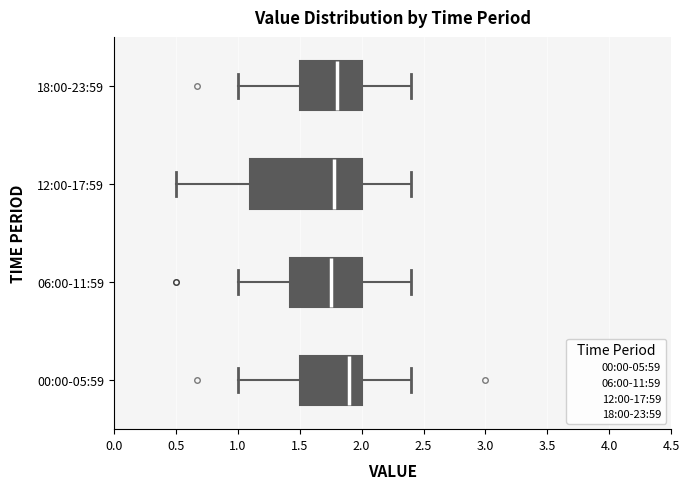

Reading bottom to top, read every box against the x-axis: the position of its median line, the range the box covers, and the ends of its whiskers. The values are not printed on the chart, so give them approximately, as read against the axis.

00:00-05:59: median 1.90, box 1.50 to 2.00, whiskers 1.00 to 2.40
06:00-11:59: median 1.75, box 1.45 to 2.00, whiskers 1.00 to 2.40
12:00-17:59: median 1.80, box 1.10 to 2.00, whiskers 0.50 to 2.40
18:00-23:59: median 1.80, box 1.50 to 2.00, whiskers 1.00 to 2.40